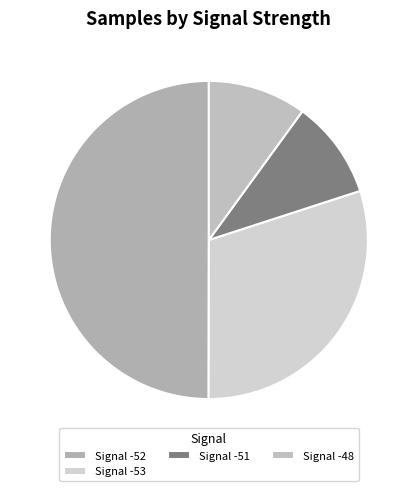

Count the number of slices in the pie.

4